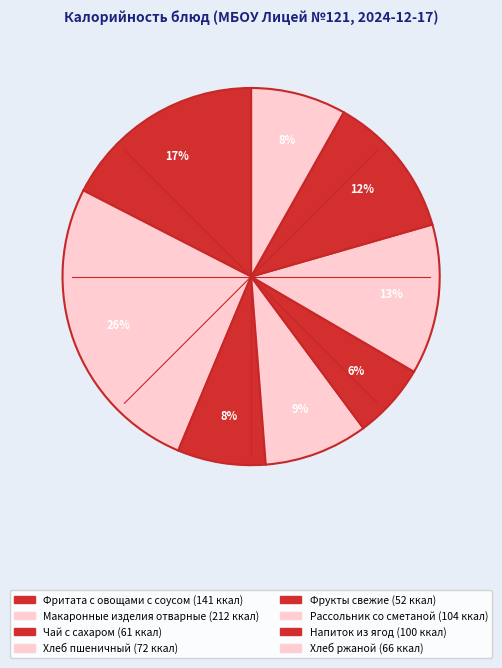

To the nearest percent, what portion does Фритата с овощами с соусом represent?

17%